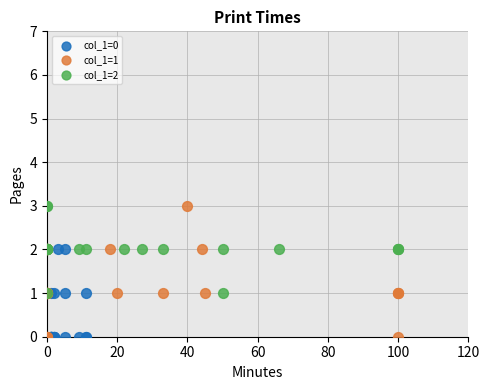

Which series has the widest spread of Y values?

col_1=1